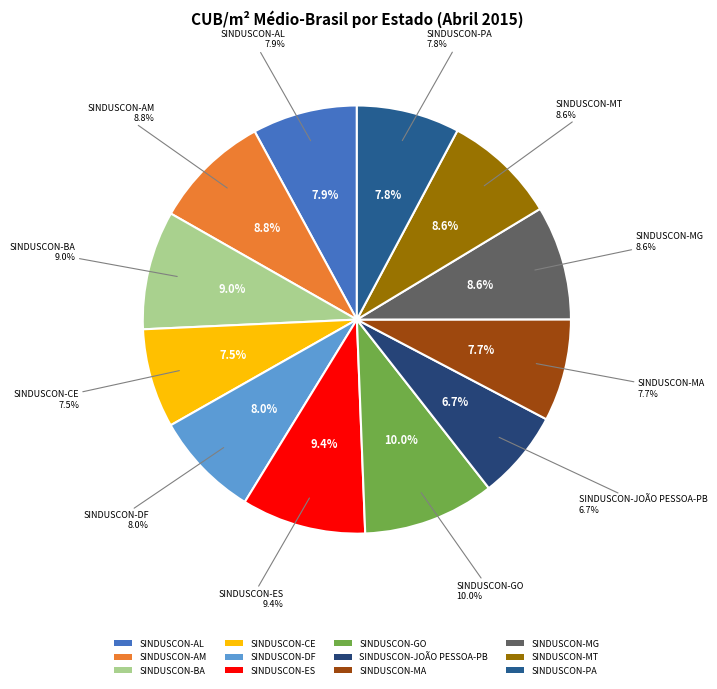

How many slices are in this pie chart?

12